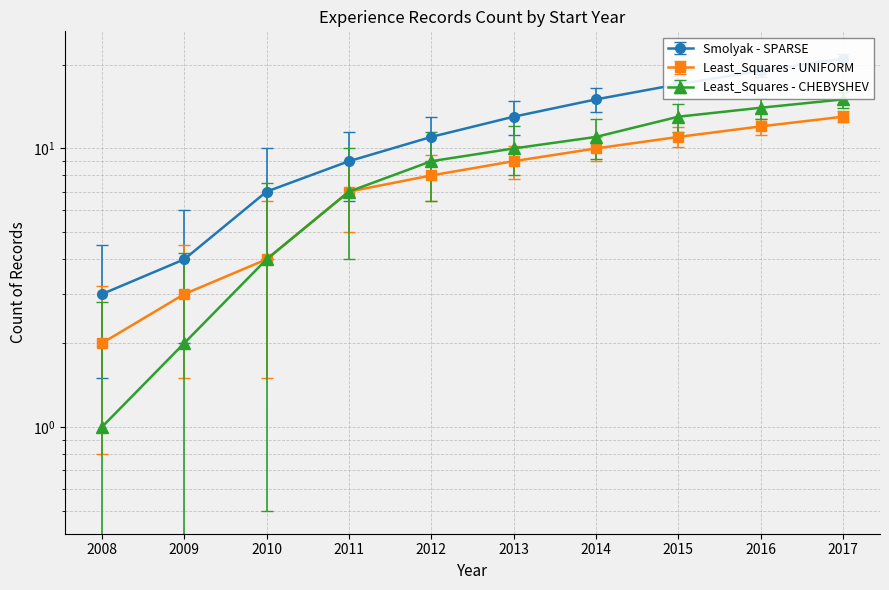

Which series has the largest total across all categories?

Smolyak - SPARSE